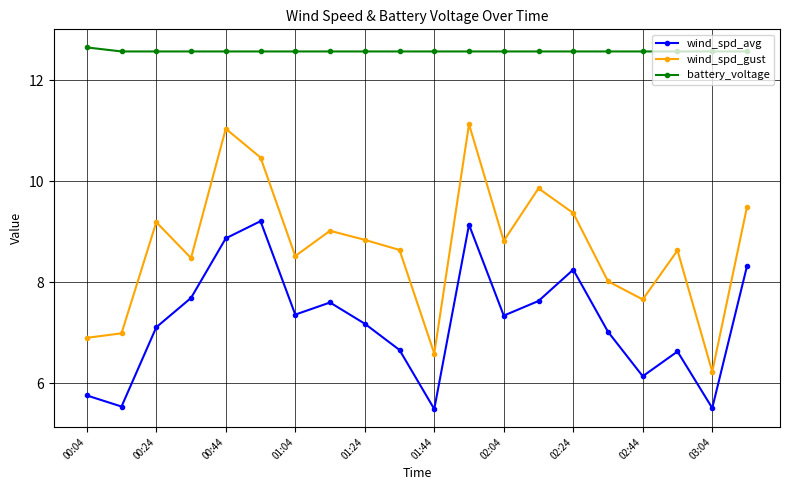

What is the average value of the wind_spd_gust series?

8.7